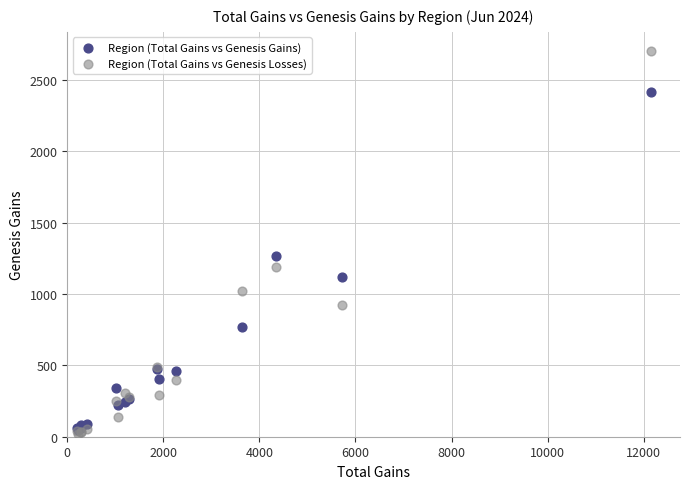

In the Region (Total Gains vs Genesis Losses) series, what Y value is closest to 1362?

1188